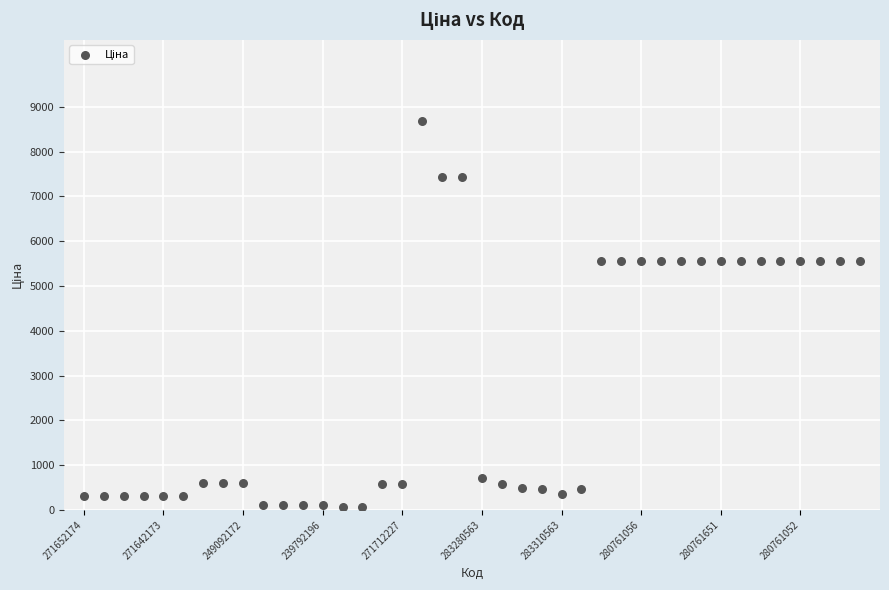

What is the range of Y values (max minus min)?

8623.6